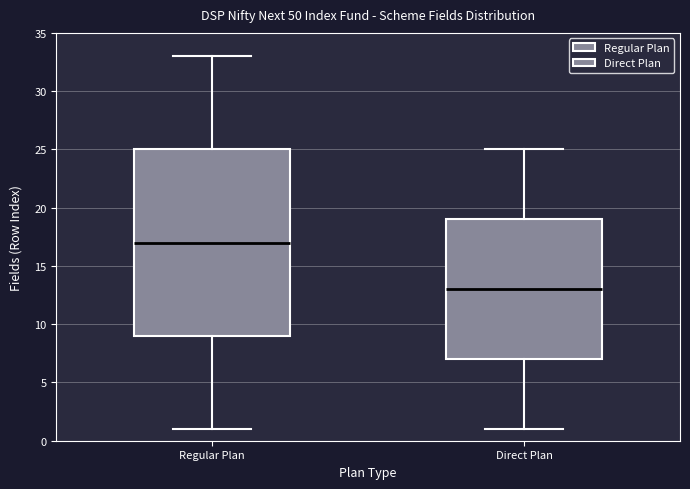

Reading left to right, read every box against the y-axis: the position of its median line, the range the box covers, and the ends of its whiskers. The values are not printed on the chart, so give them approximately, as read against the axis.

Regular Plan: median 17, box 9 to 25, whiskers 1 to 33
Direct Plan: median 13, box 7 to 19, whiskers 1 to 25